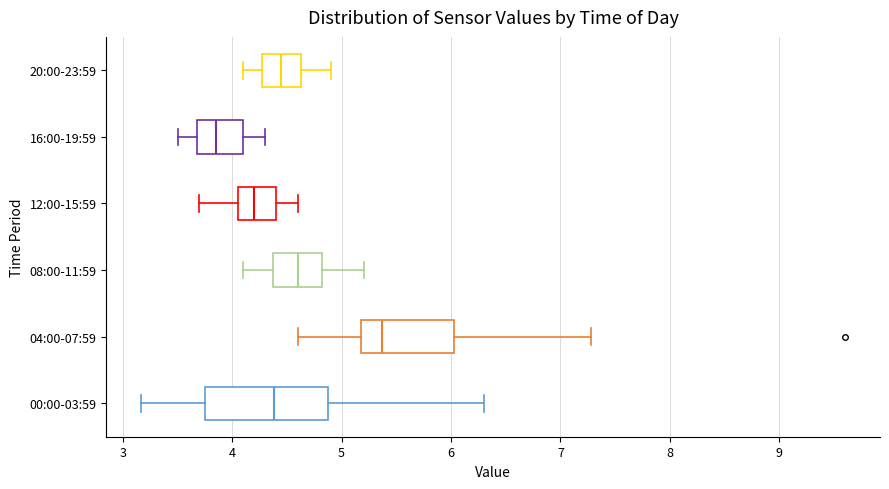

Where does the left whisker of the box for 20:00-23:59 end on the x-axis? The values are not printed on the chart, so give them approximately, as read against the axis.

4.1